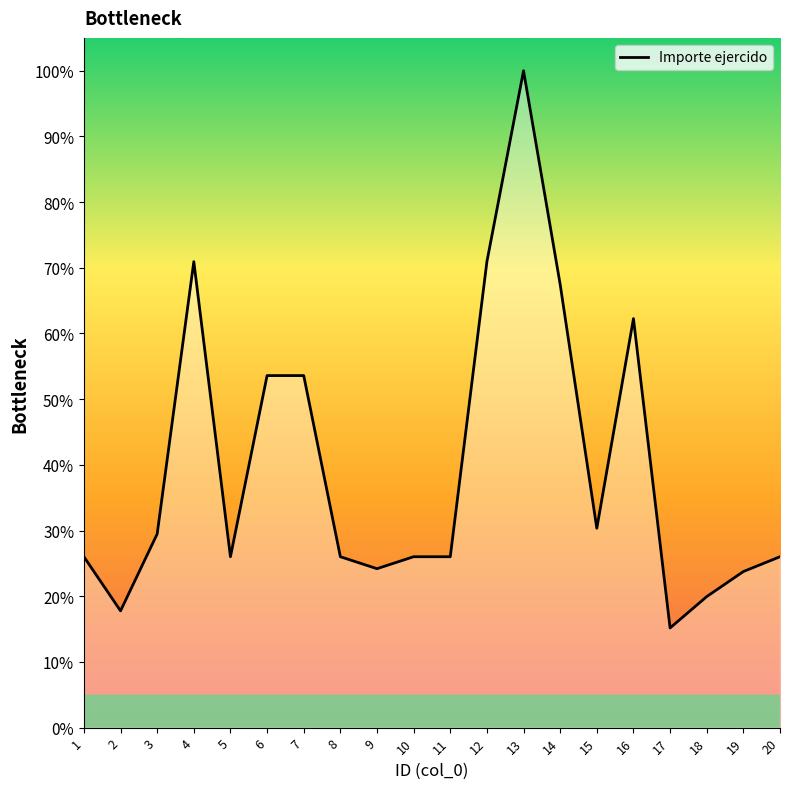

Reading left to right, what are all the values shown in this chart?

1=26.0	2=17.8	3=29.5	4=70.9	5=26.0	6=53.6	7=53.6	8=26.0	9=24.2	10=26.0	11=26.0	12=70.9	13=100.0	14=67.5	15=30.4	16=62.3	17=15.2	18=19.9	19=23.8	20=26.0